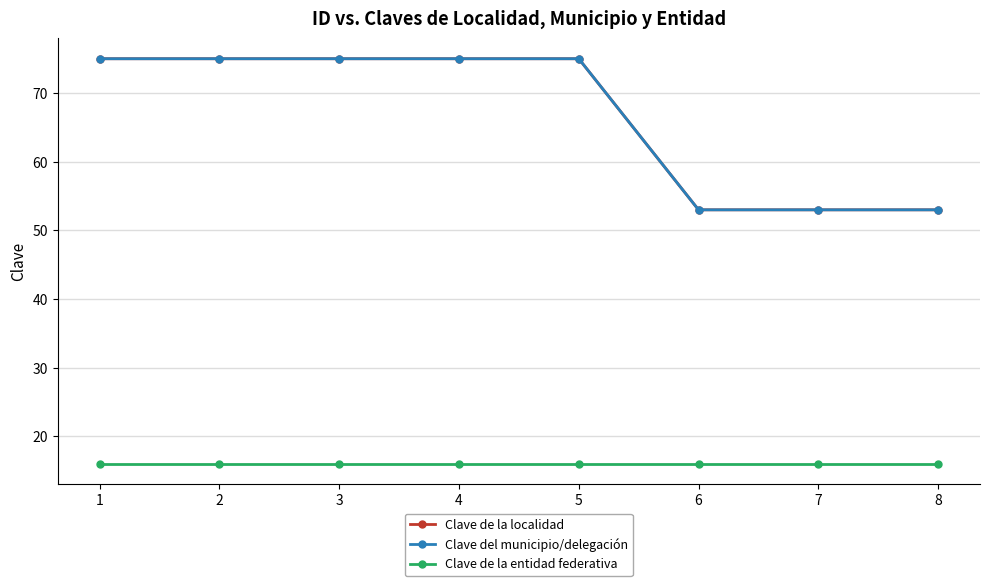

True or false: Clave del municipio/delegación has a value of 15 at 4.

False